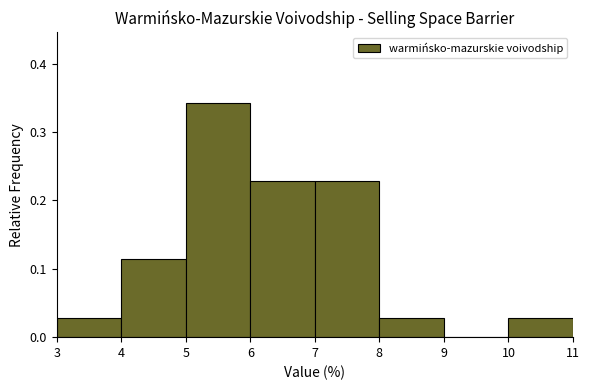

What is the height of the bar covering 3 to 4 on the x-axis? The values are not printed on the chart, so give them approximately, as read against the axis.

0.03